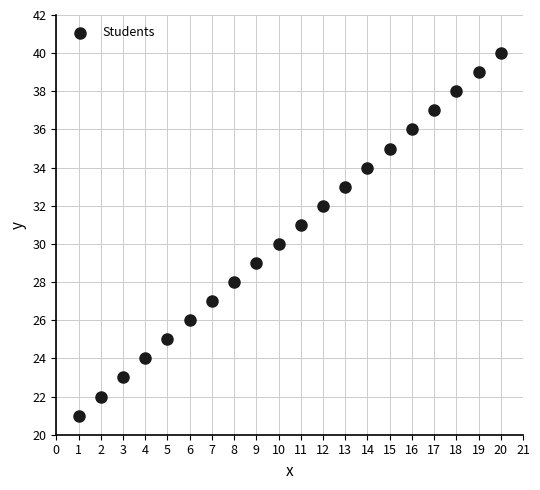

What is the range of Y values (max minus min)?

19